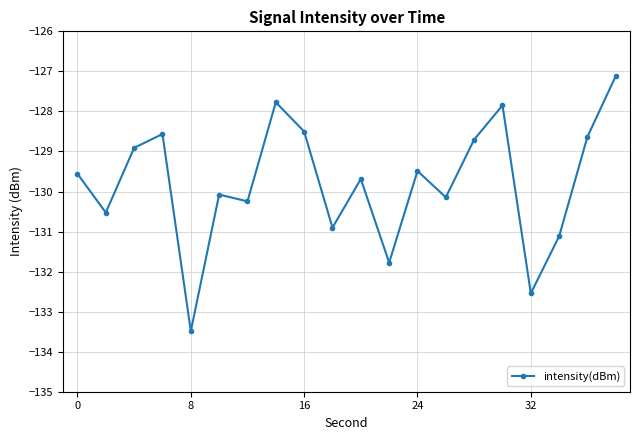

True or false: the data has more than 1 interior local peaks.

True